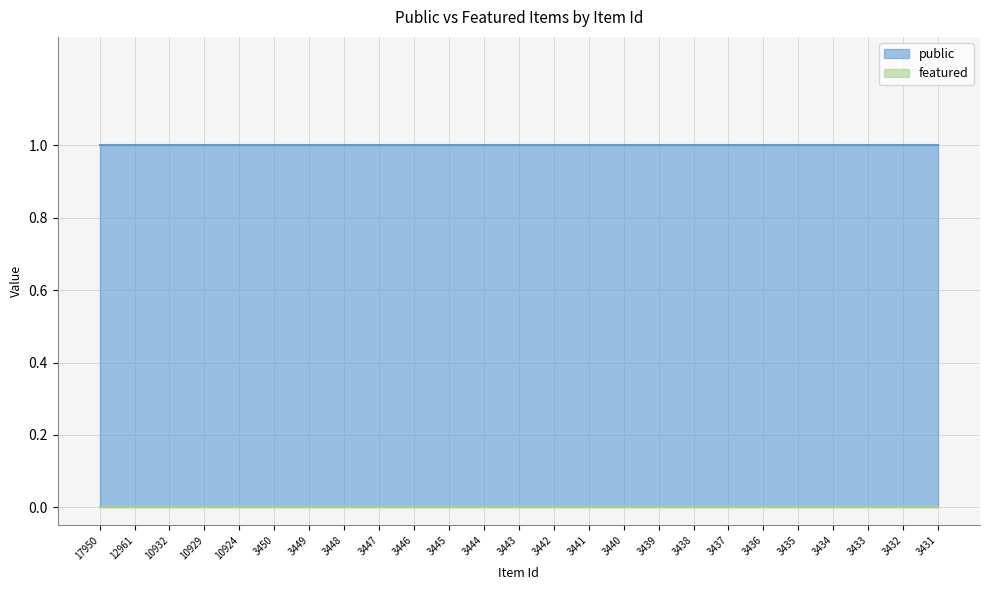

Which label corresponds to the largest value in the chart?

17950